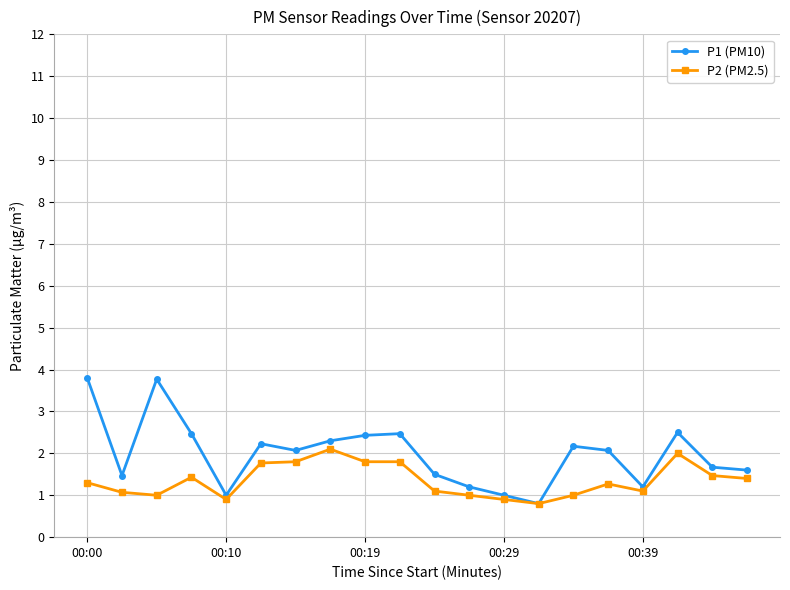

Which series has the largest range (max minus min)?

P1 (PM10)